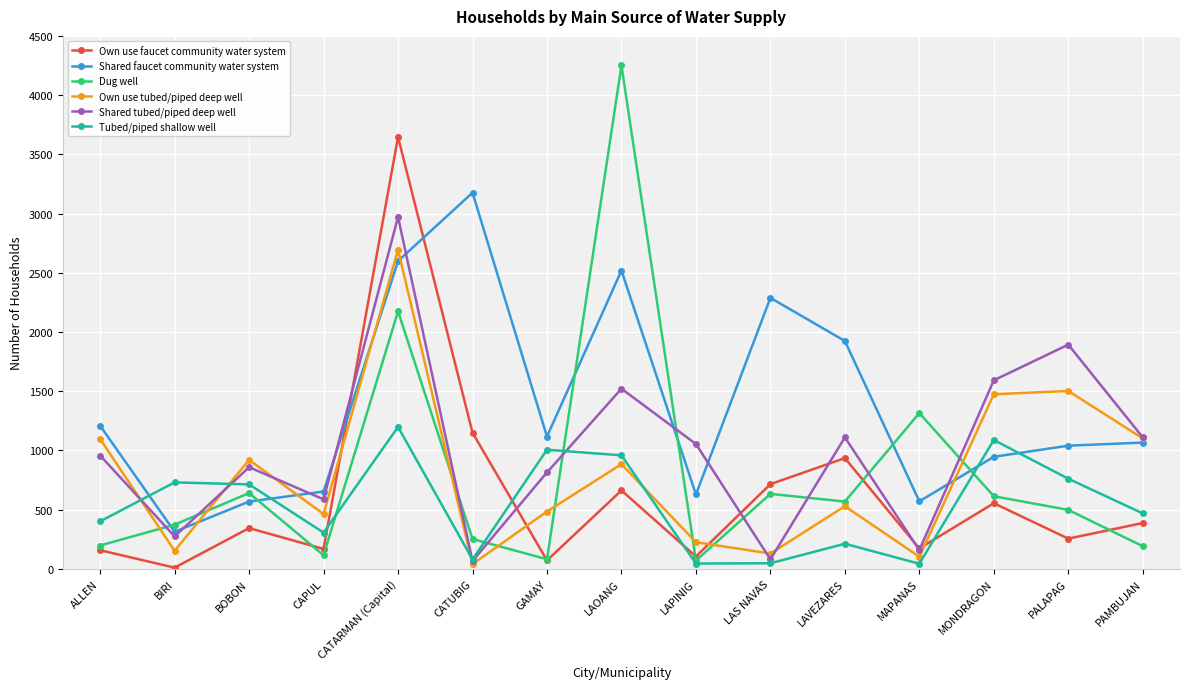

What are all the series names shown in the legend?

Own use faucet community water system, Shared faucet community water system, Dug well, Own use tubed/piped deep well, Shared tubed/piped deep well, Tubed/piped shallow well